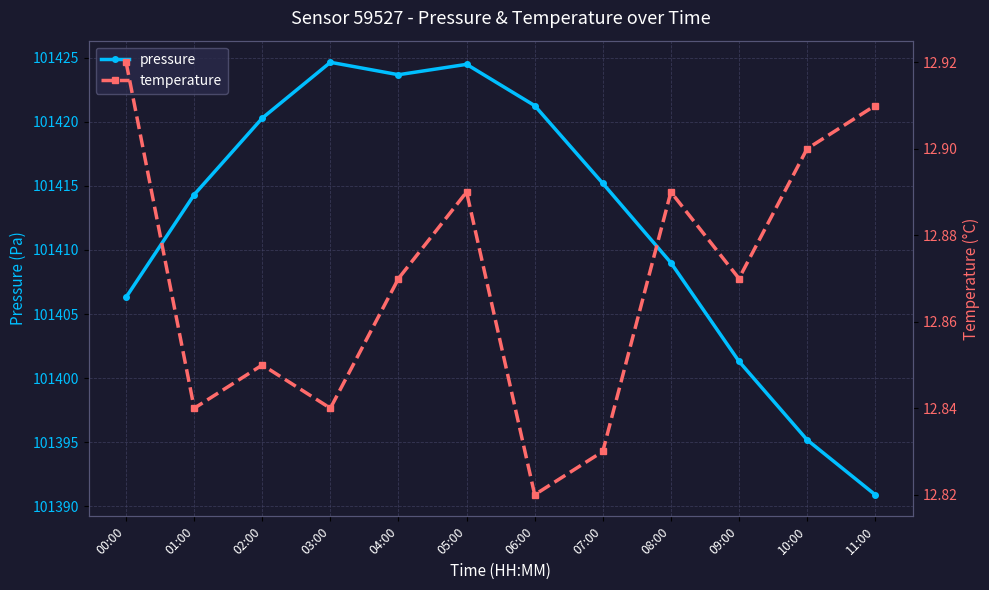

Which series changed the most between 02:00 and 10:00?

pressure